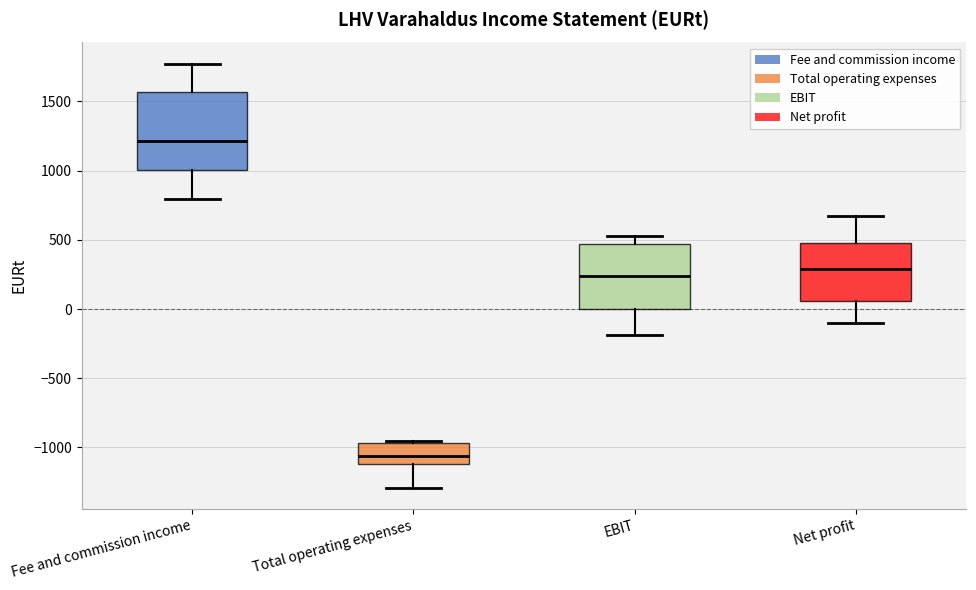

Comparing the boxes themselves (not the whiskers), which one is the tallest?

Fee and commission income